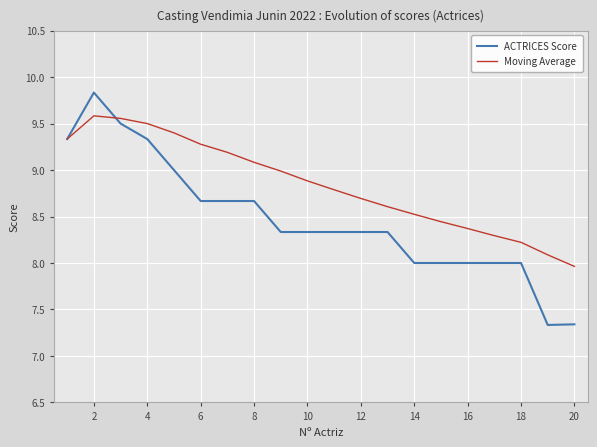

Rank the series by their average value, from lowest to highest.

ACTRICES Score, Moving Average